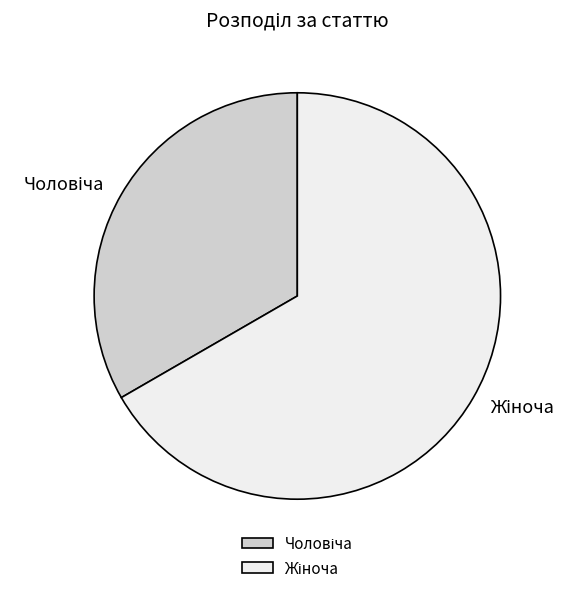

Is there any slice that represents more than half of the pie?

Yes